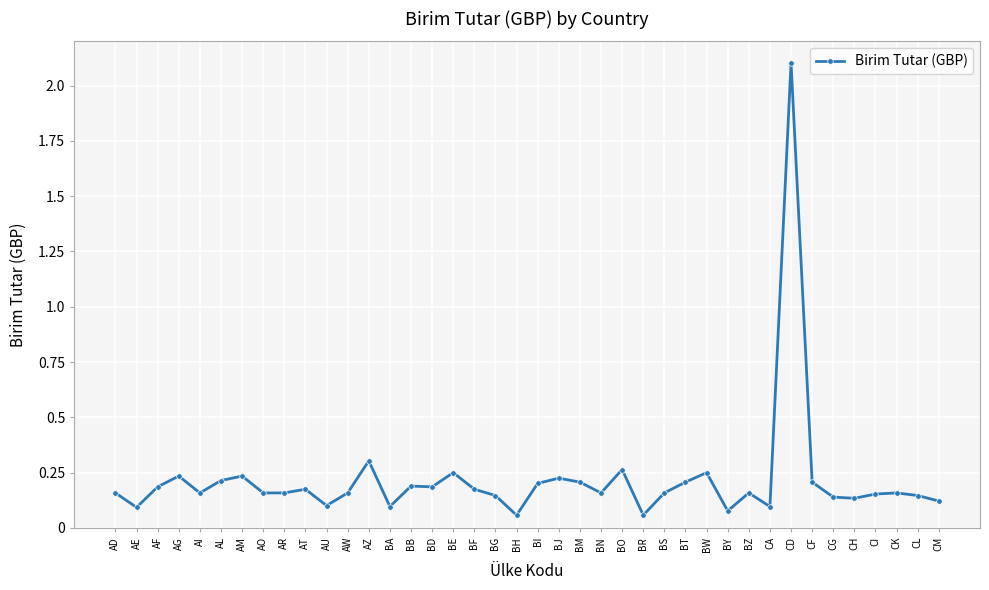

What is the sum of all values?

8.6